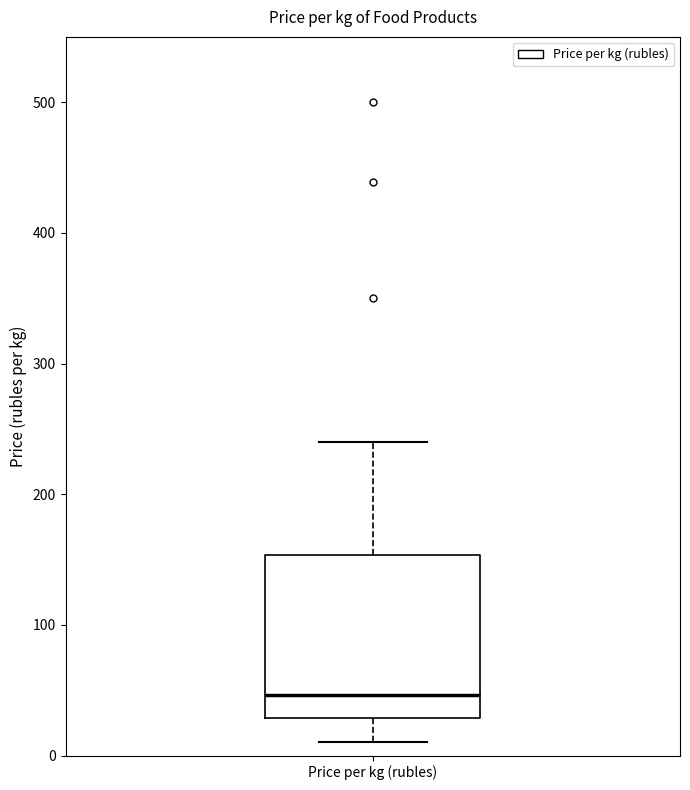

Read this box plot against the y-axis: the position of the median line, the range covered by the box, and the ends of both whiskers. The values are not printed on the chart, so give them approximately, as read against the axis.

median 50, box 30 to 150, whiskers 10 to 240